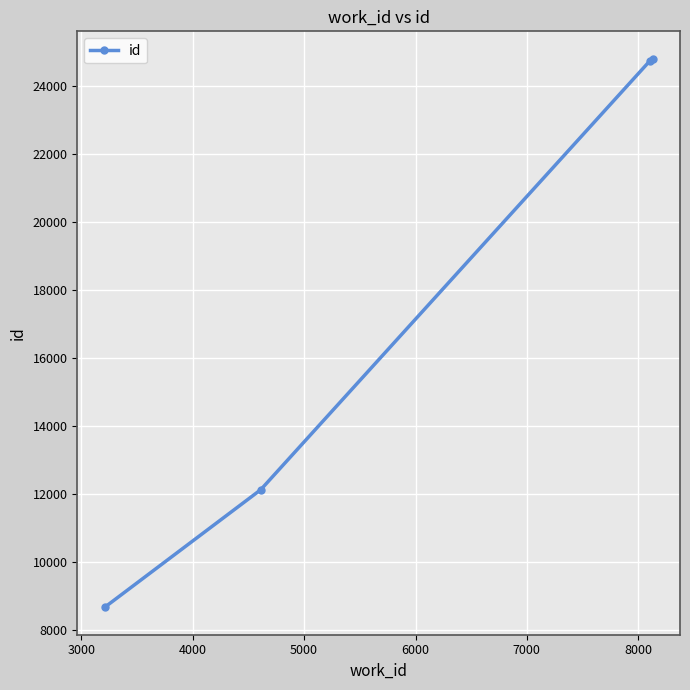

What is the sum of all values?

70360